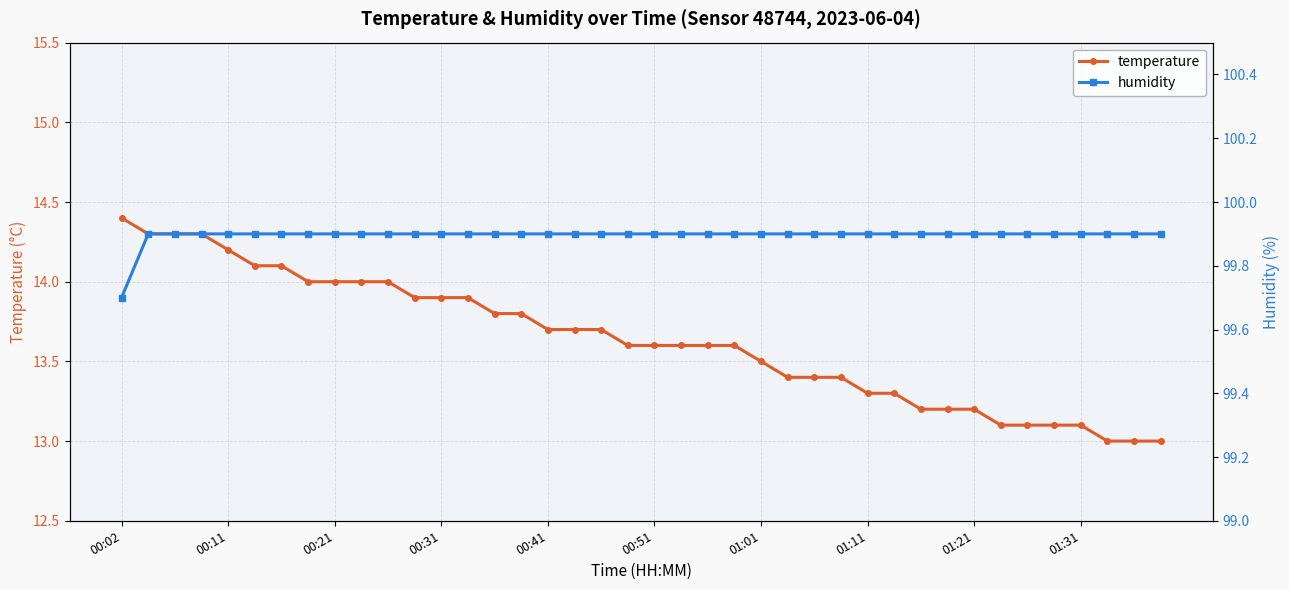

Rank the series by their maximum value, from lowest to highest.

temperature, humidity